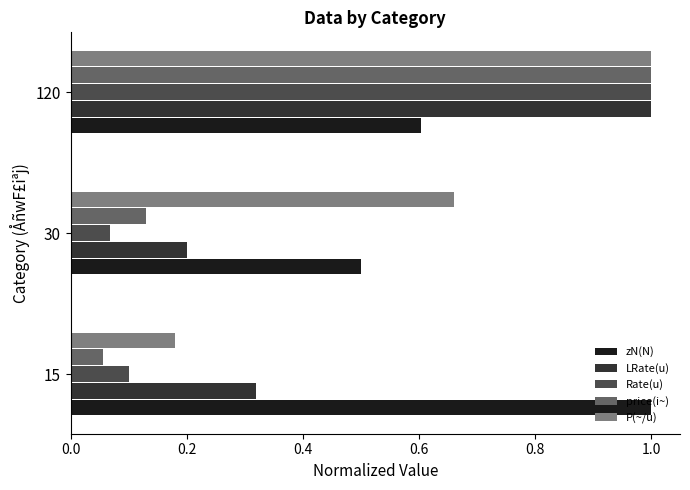

At how many categories does at least one series exceed 0?

3